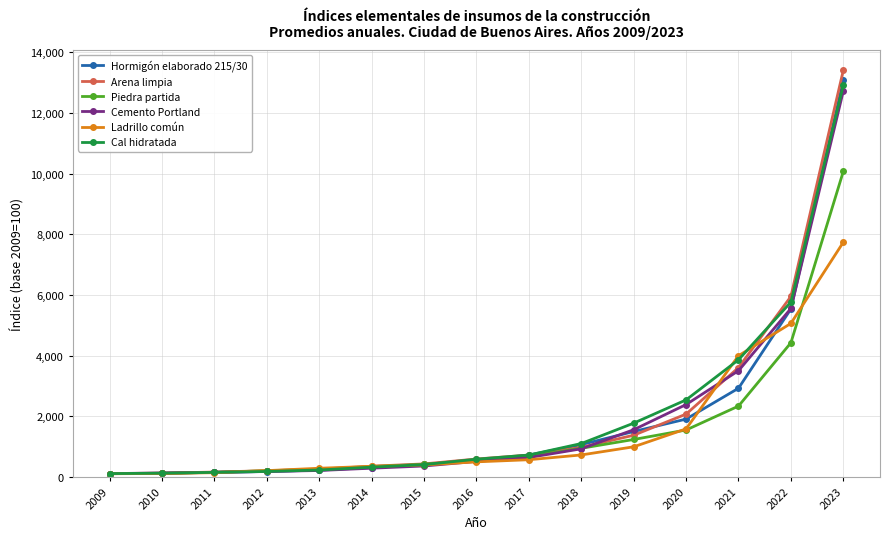

What is the greatest value displayed?

13409.5